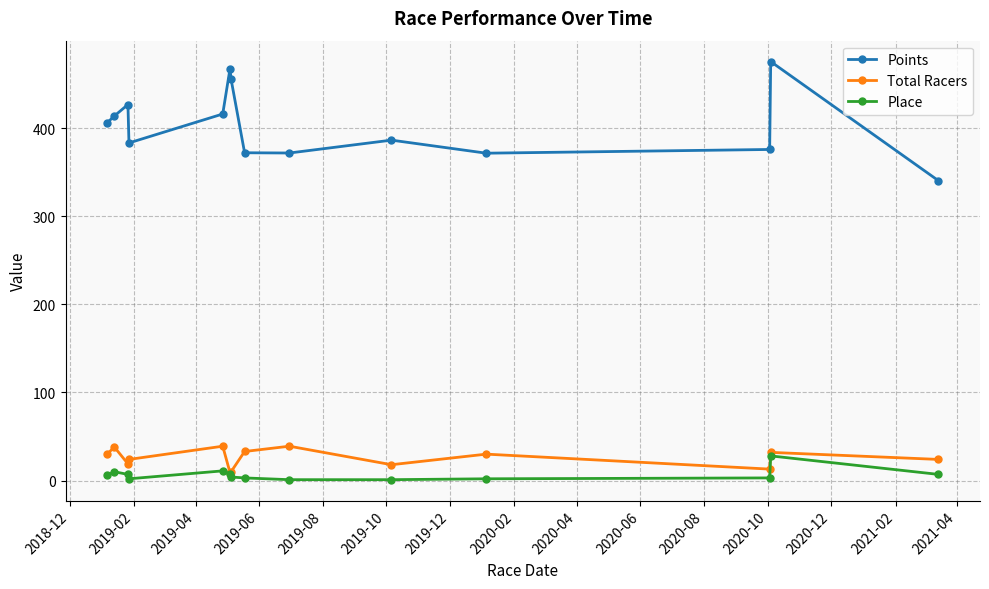

At how many categories does at least one series exceed 391?

7